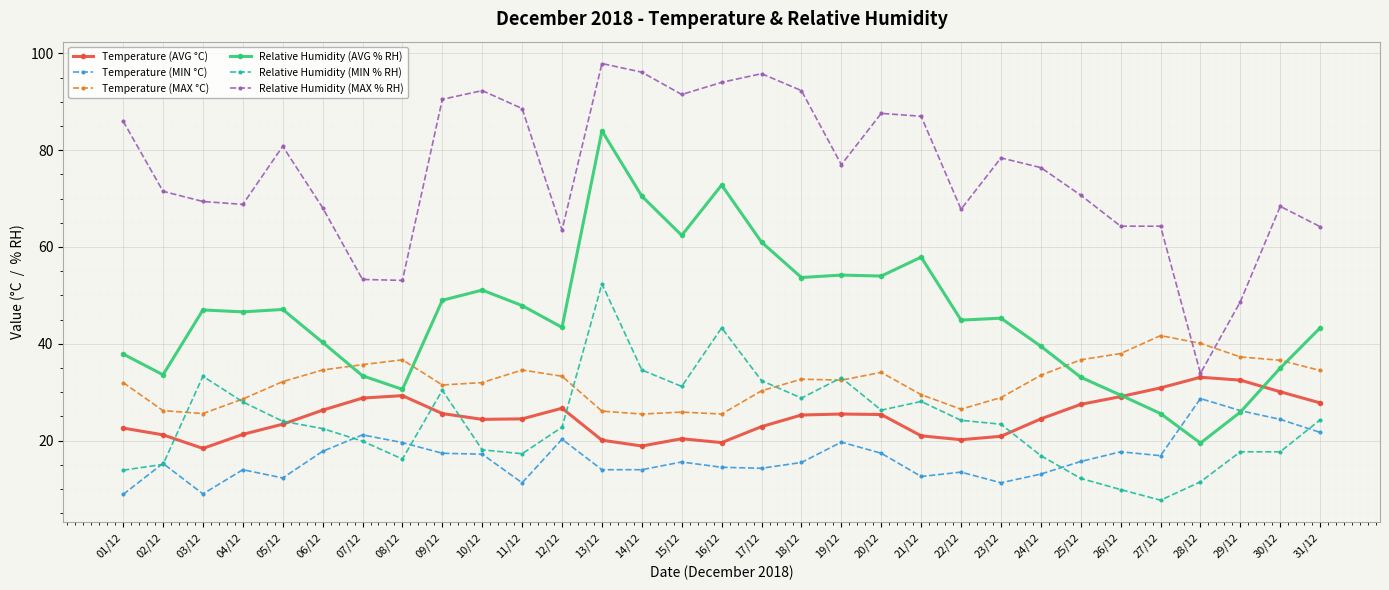

True or false: Relative Humidity (MAX % RH) and Temperature (MIN °C) cross at least once.

False